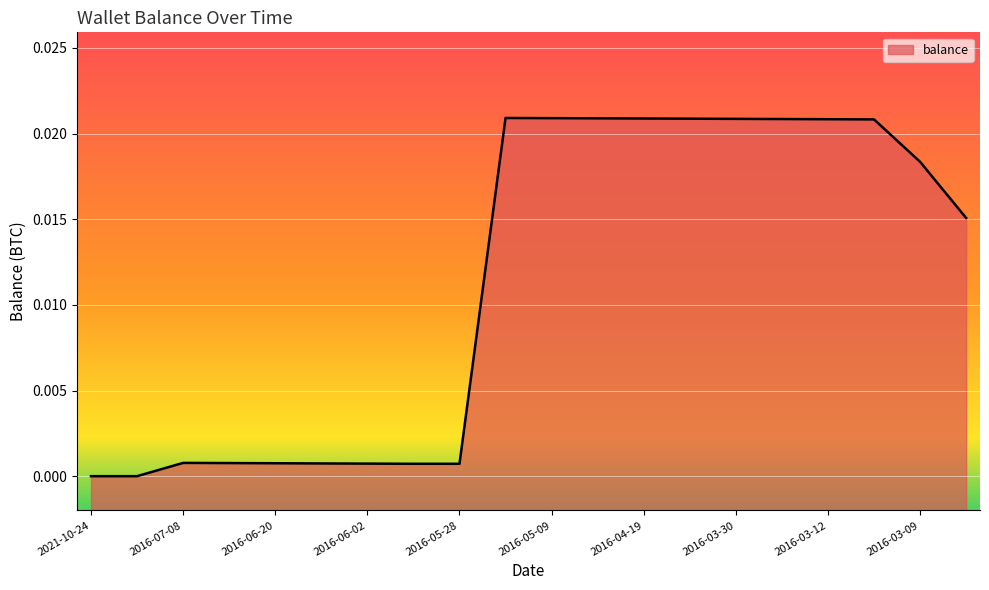

The value at 2016-03-09 is 0.0. True or false?

False